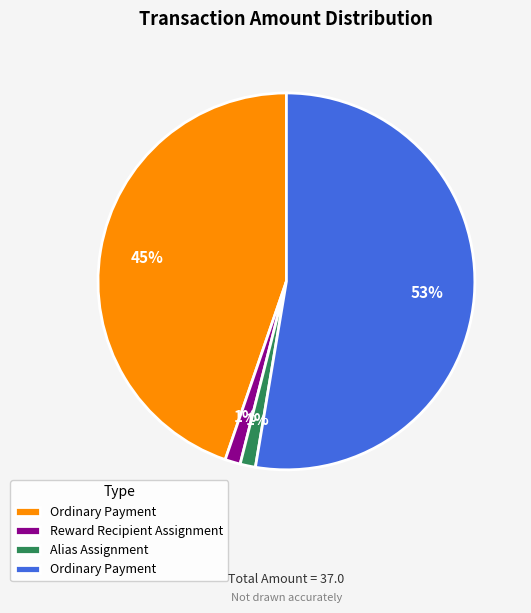

Is there a majority slice in this chart?

Yes